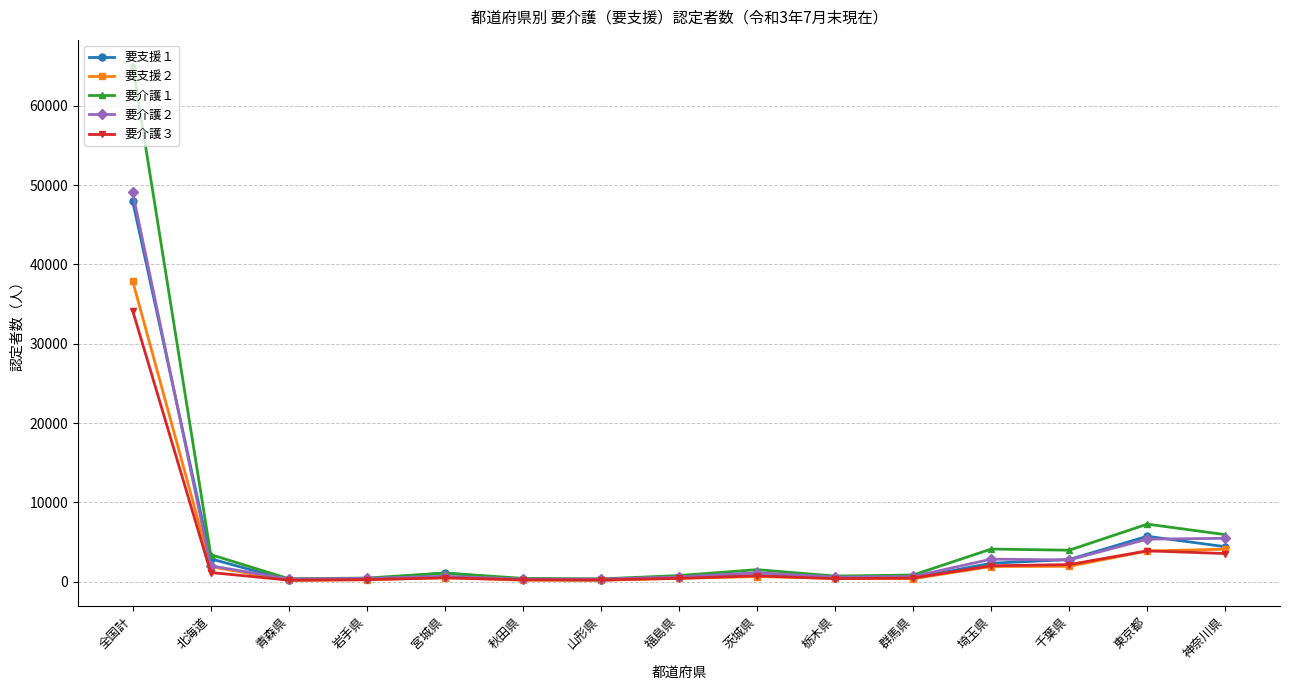

What is the sum of all 要介護３ values?

50248